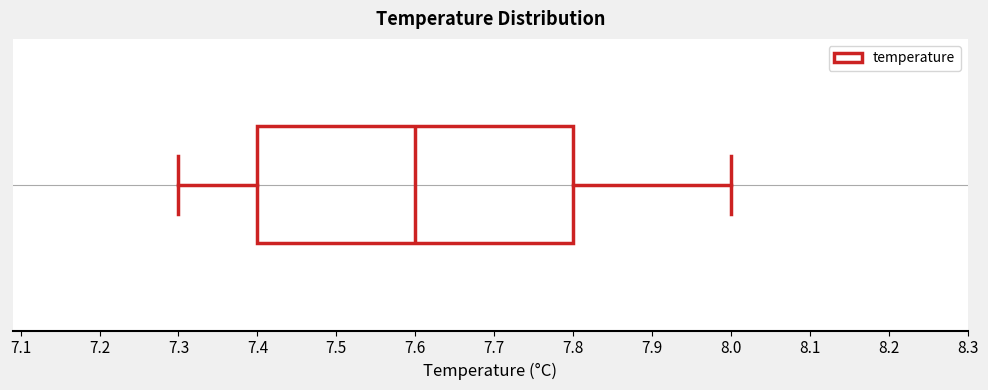

Transcribe this box plot: give where the median line is, the range the box spans, and where the two whiskers end, as read against the x-axis. The values are not printed on the chart, so give them approximately, as read against the axis.

median 7.6, box 7.4 to 7.8, whiskers 7.3 to 8.0